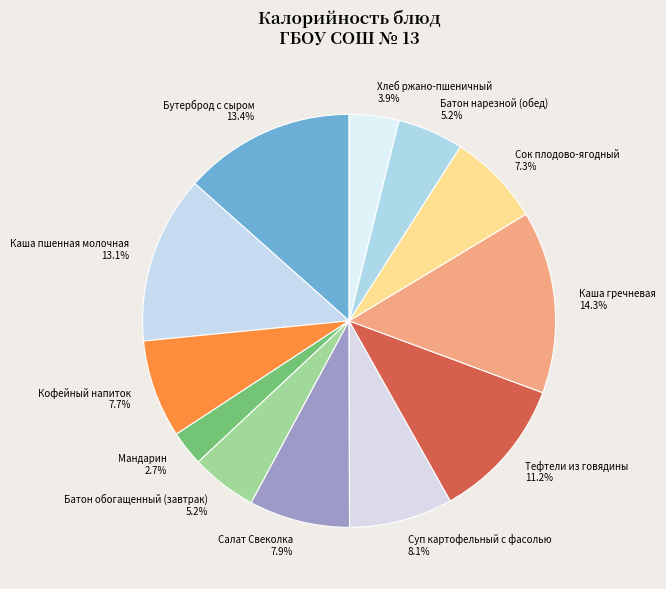

To the nearest percent, what is the difference between the Бутерброд с сыром and Кофейный напиток slice percentages?

6%